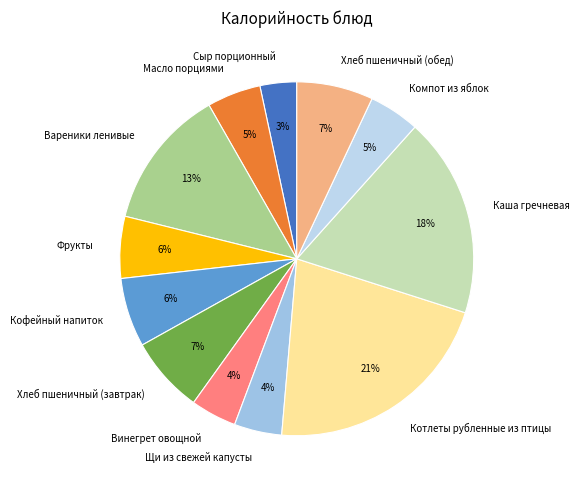

Is there a majority slice in this chart?

No